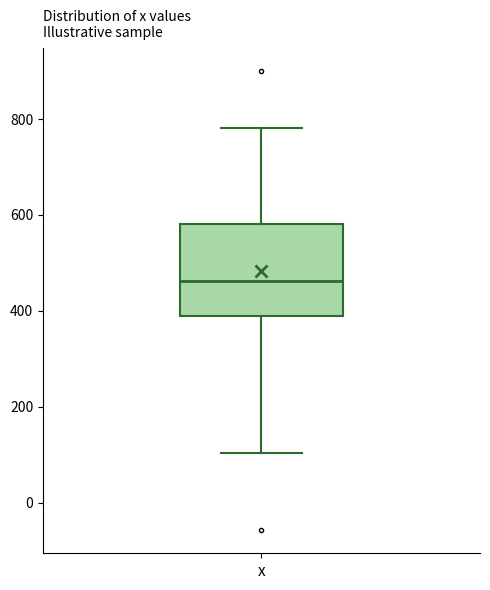

Read this box plot against the y-axis: the position of the median line, the range covered by the box, and the ends of both whiskers. The values are not printed on the chart, so give them approximately, as read against the axis.

median 460, box 400 to 580, whiskers 100 to 780